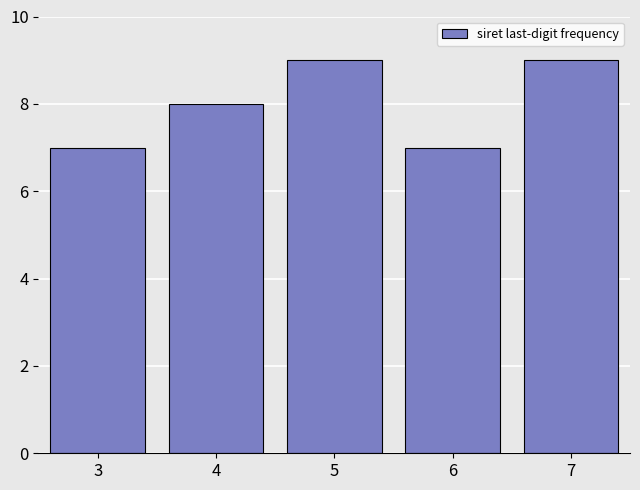

Reading left to right, transcribe all the data shown in this chart.

7	8	9	7	9